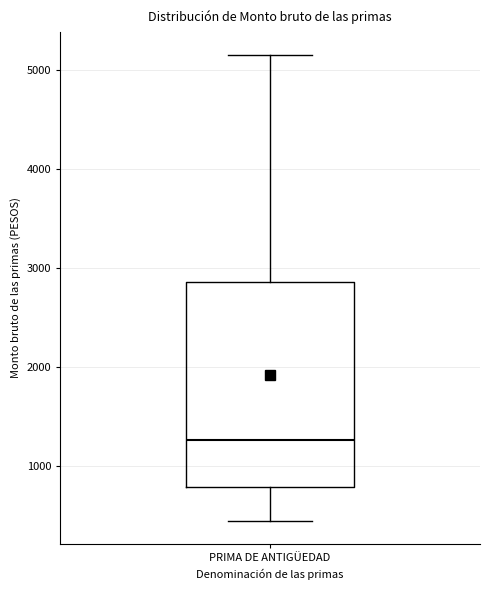

Where is the upper edge of the box for PRIMA DE ANTIGÜEDAD on the y-axis? The values are not printed on the chart, so give them approximately, as read against the axis.

2900